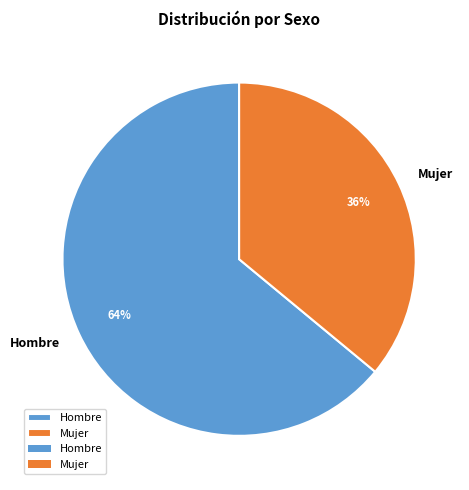

Is it true that Hombre is 64% of the pie?

True